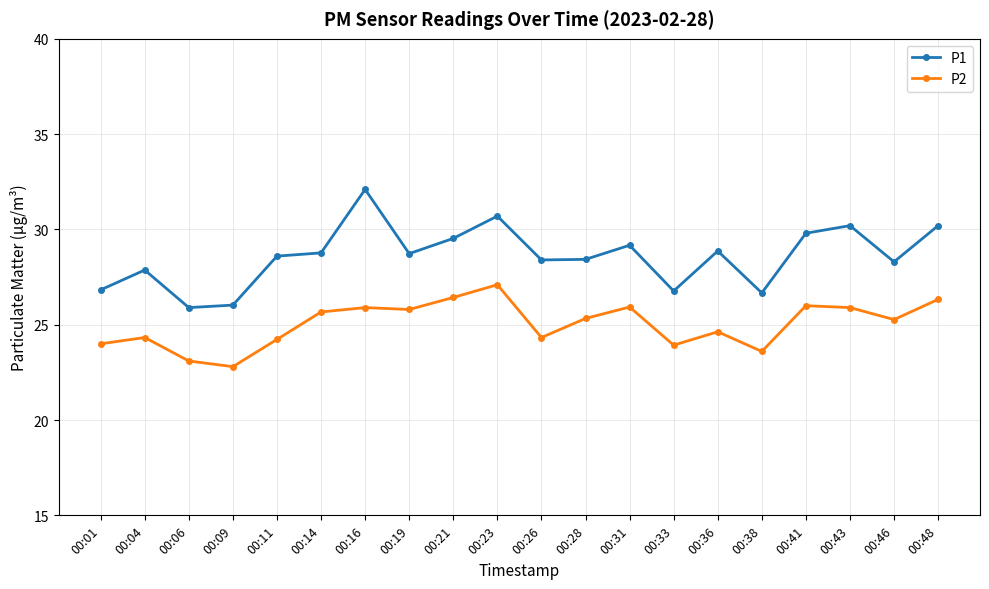

What value does the P1 series have at 00:41?

29.8